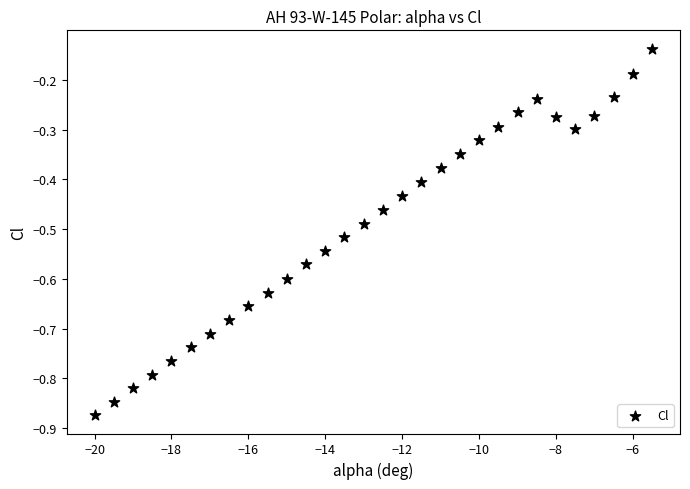

What is the range of Y values (max minus min)?

0.7